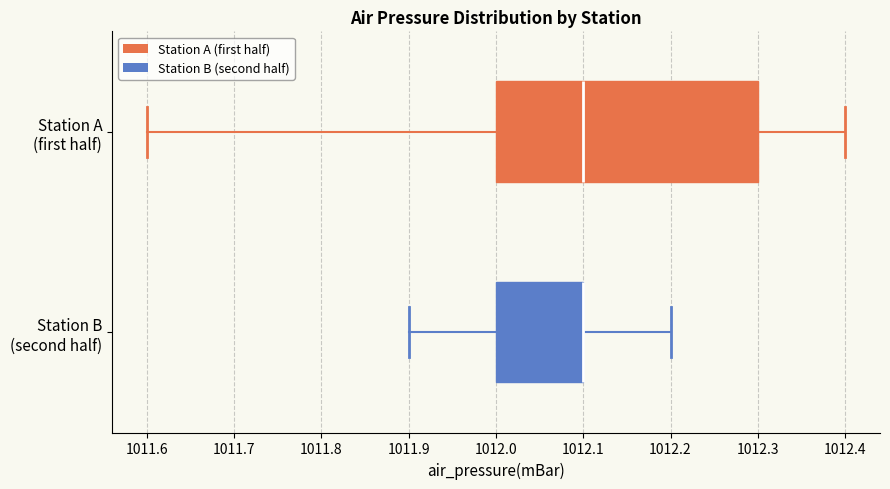

Reading bottom to top, transcribe this box plot: for each box, give where its median line is, the range the box spans, and where its two whiskers end, as read against the x-axis. The values are not printed on the chart, so give them approximately, as read against the axis.

Station B (second half): median 1012.1 (drawn on the box's right edge), box 1012.0 to 1012.1, whiskers 1011.9 to 1012.2
Station A (first half): median 1012.1, box 1012.0 to 1012.3, whiskers 1011.6 to 1012.4